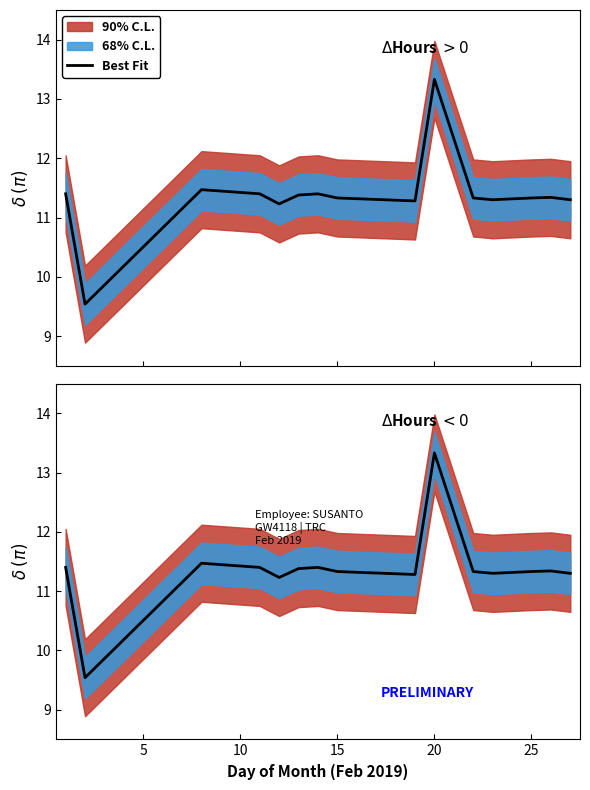

What is the average value?

11.4